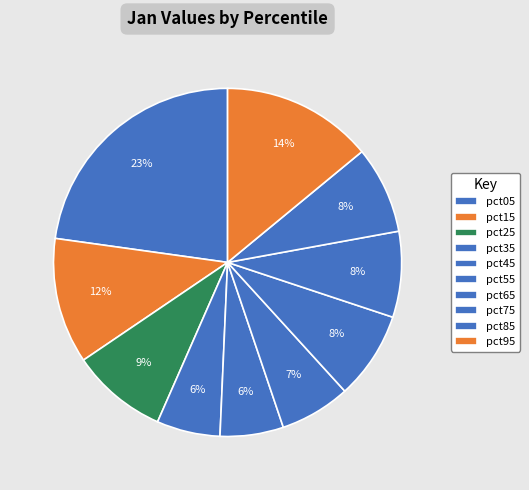

How many slices are in this pie chart?

10